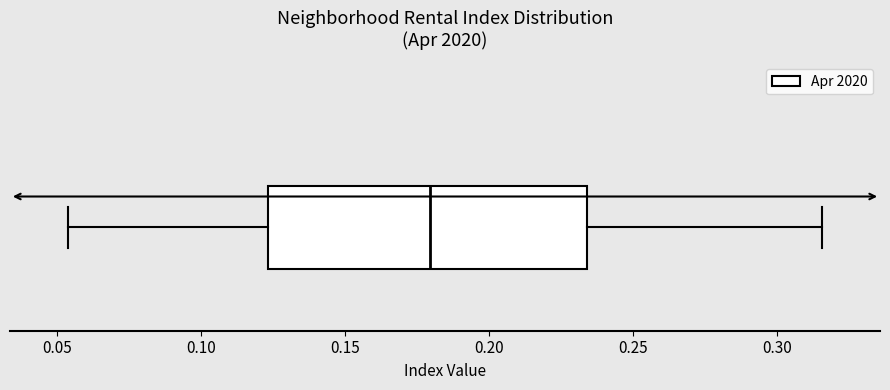

Read this box plot against the x-axis: the position of the median line, the range covered by the box, and the ends of both whiskers. The values are not printed on the chart, so give them approximately, as read against the axis.

median 0.180, box 0.125 to 0.235, whiskers 0.055 to 0.315